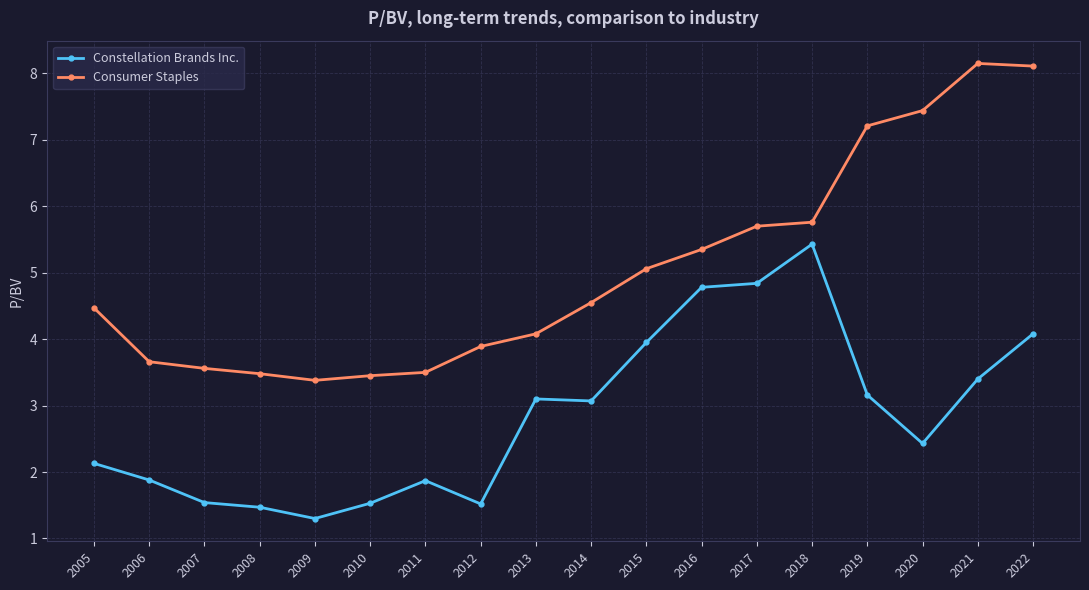

The value of Consumer Staples at 2011 is 1.0. True or false?

False